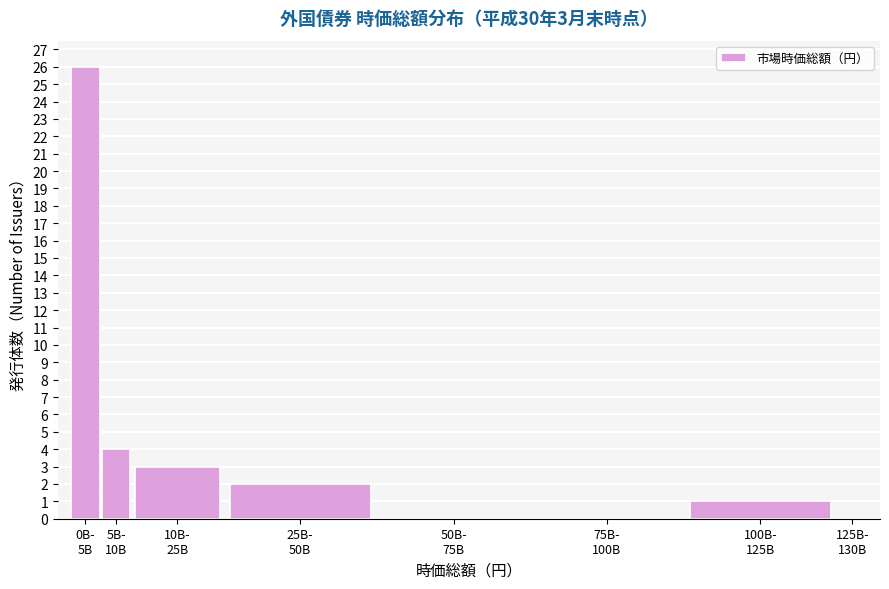

What is the greatest value displayed?

26